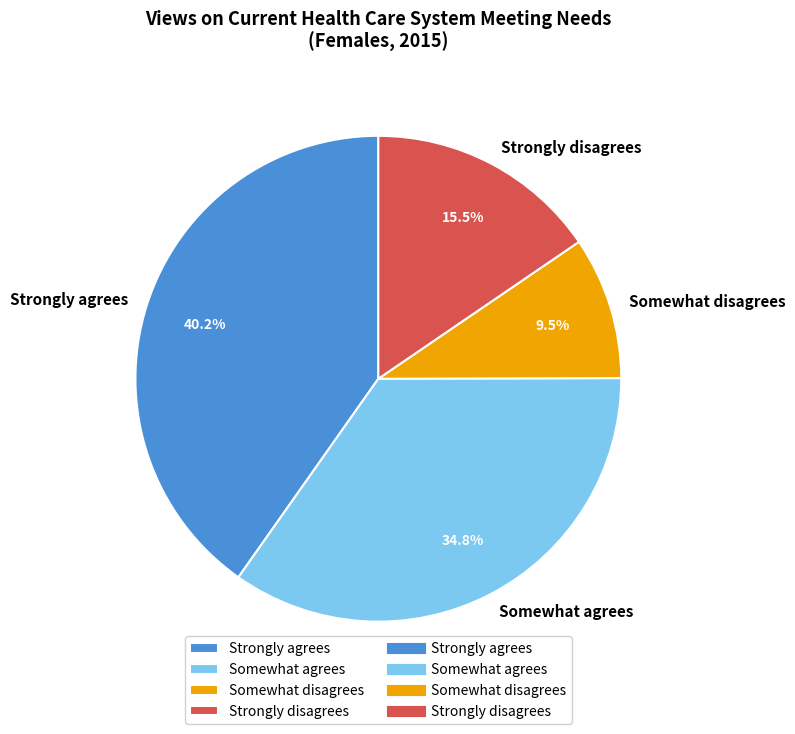

Is Somewhat agrees the majority of the pie?

No